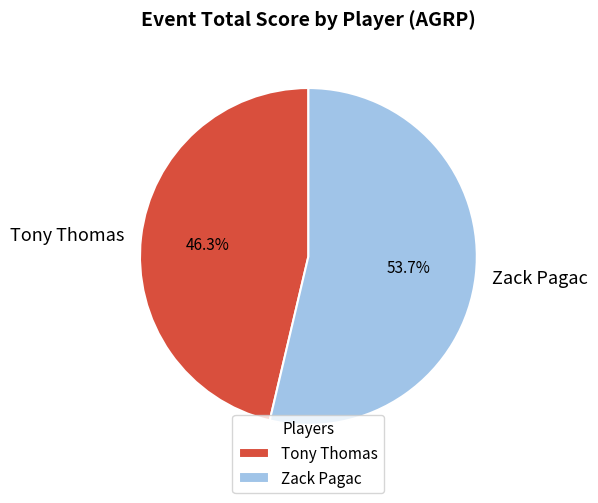

Which has a higher value, Zack Pagac or Tony Thomas?

Zack Pagac